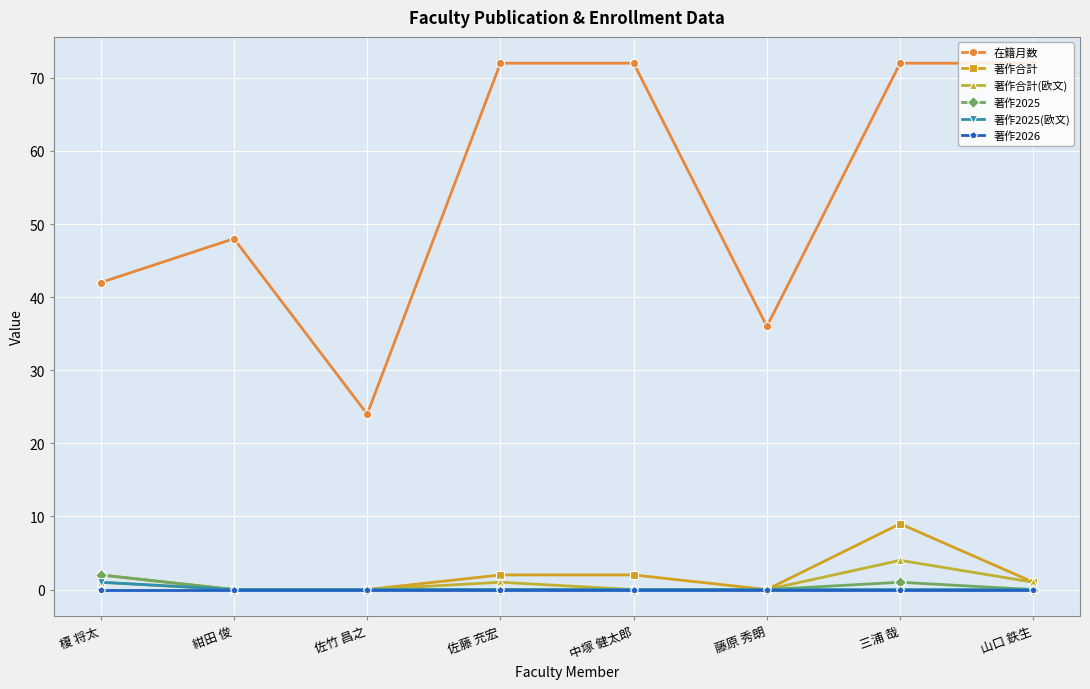

What is the spread (max minus min) of values at 佐竹 昌之?

24